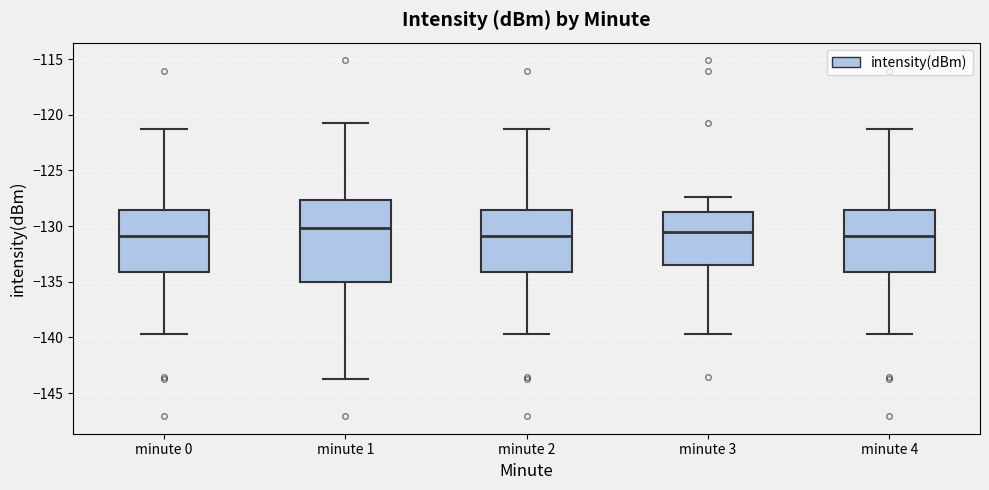

Reading left to right, read every box against the y-axis: the position of its median line, the range the box covers, and the ends of its whiskers. The values are not printed on the chart, so give them approximately, as read against the axis.

minute 0: median -131.0, box -134.0 to -128.5, whiskers -139.5 to -121.5
minute 1: median -130.0, box -135.0 to -127.5, whiskers -144.0 to -120.5
minute 2: median -131.0, box -134.0 to -128.5, whiskers -139.5 to -121.5
minute 3: median -130.5, box -133.5 to -128.5, whiskers -139.5 to -127.5
minute 4: median -131.0, box -134.0 to -128.5, whiskers -139.5 to -121.5